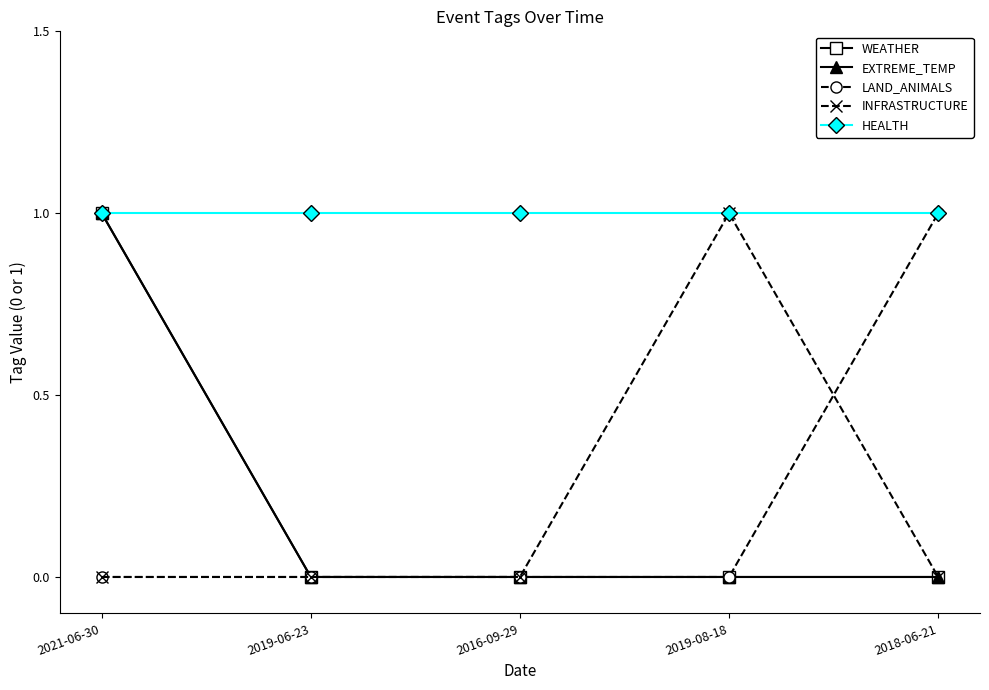

Is the value of LAND_ANIMALS at 2019-08-18 greater than the value of INFRASTRUCTURE at 2021-06-30?

No